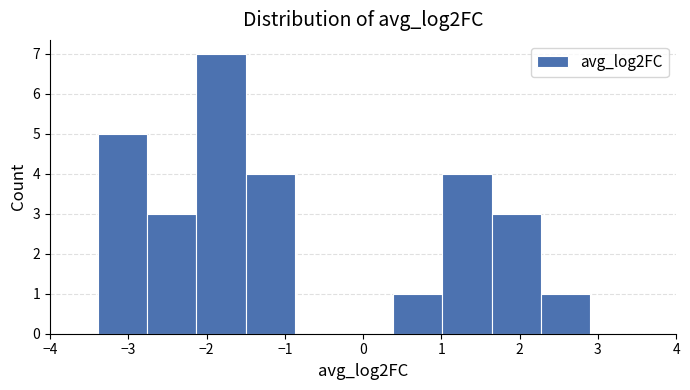

Which range on the x-axis has the tallest bar?

-2.1 to -1.5